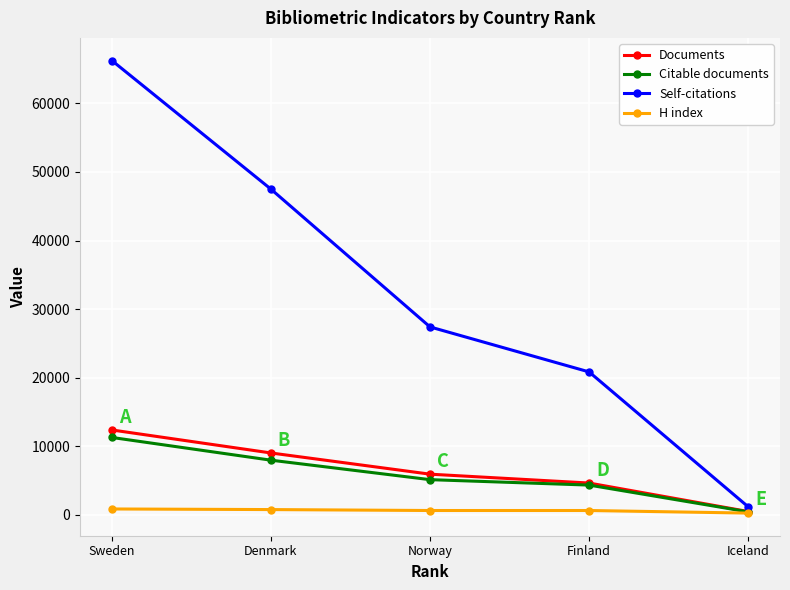

How many lines are shown in the chart?

4